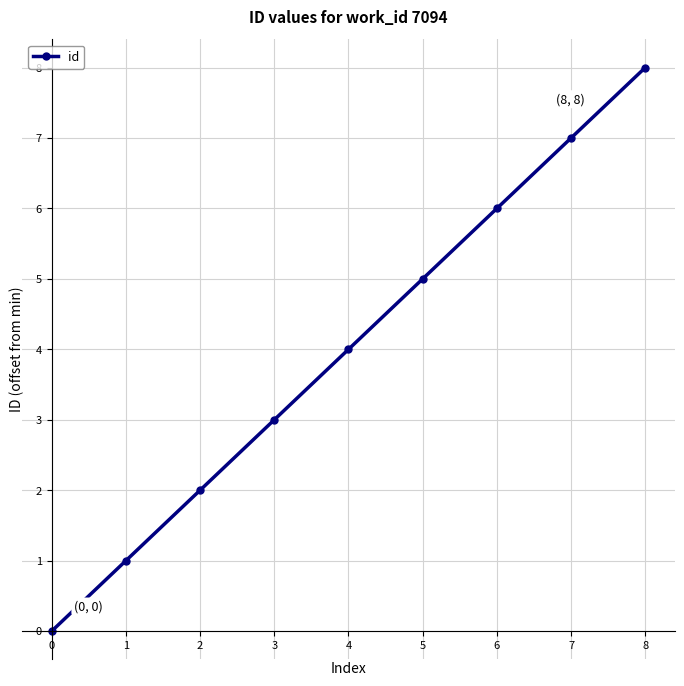

The value at 2 is 1. True or false?

False